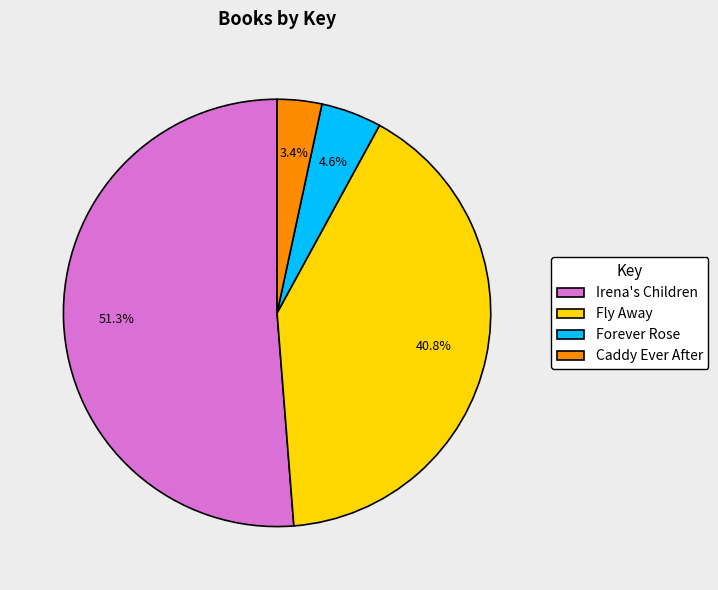

Which slice is the smallest?

Caddy Ever After